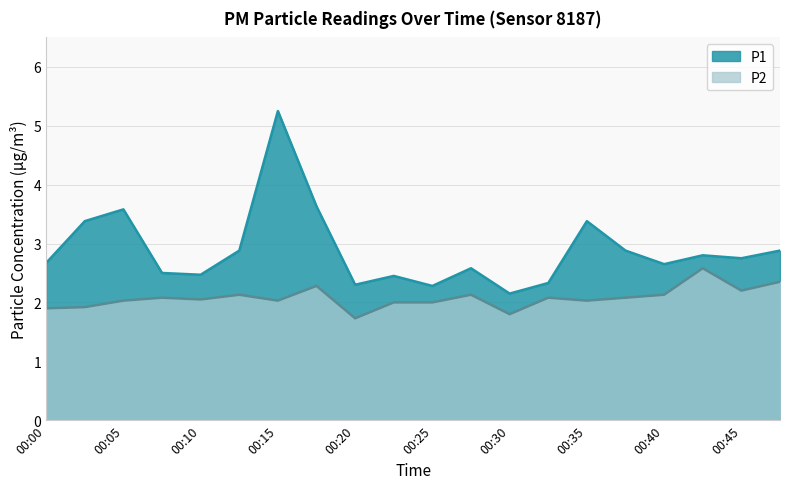

What is the difference between the maximum and minimum values in the P2 series?

0.9